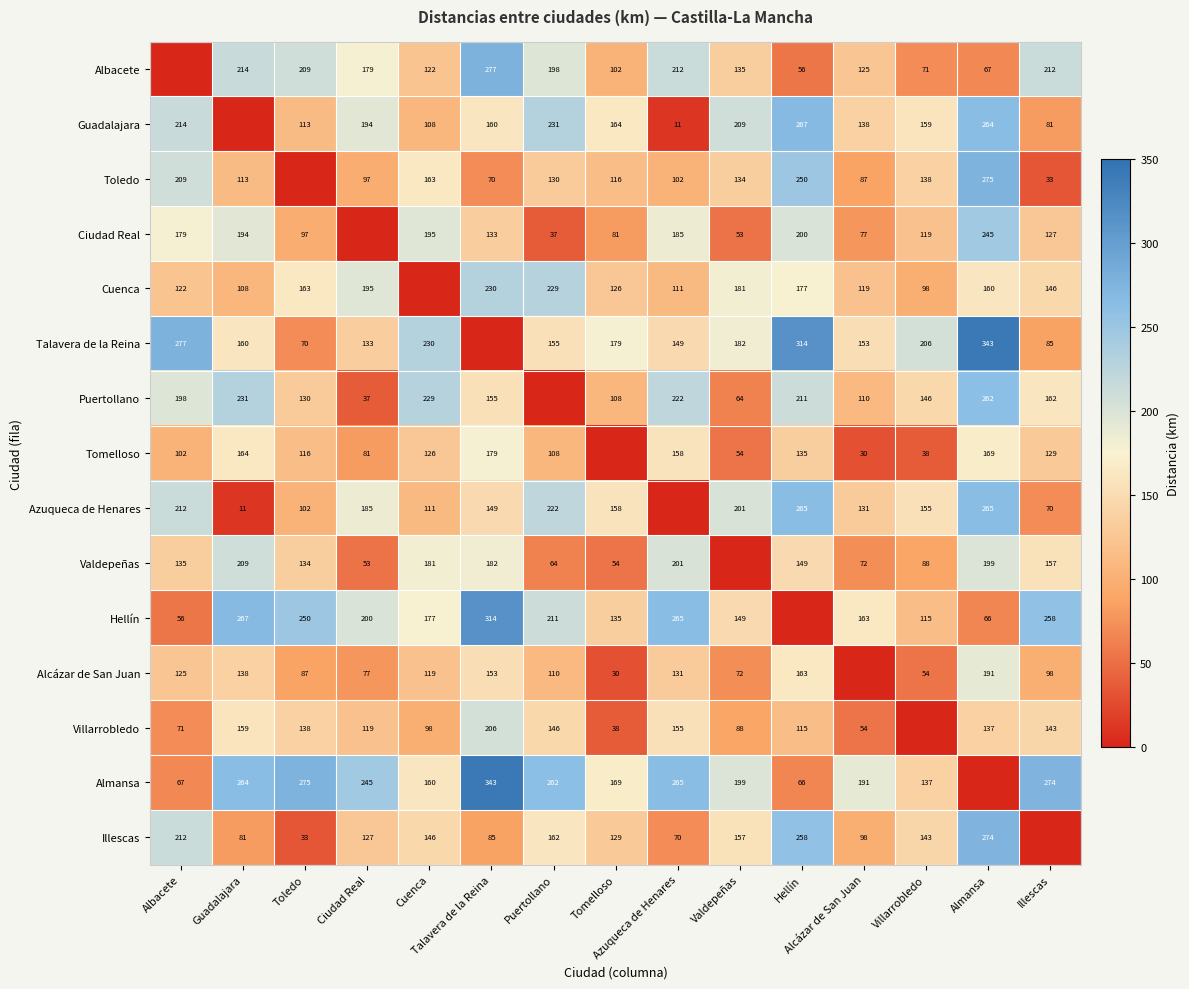

The Valdepeñas series shows 32 at Ciudad Real. True or false?

False